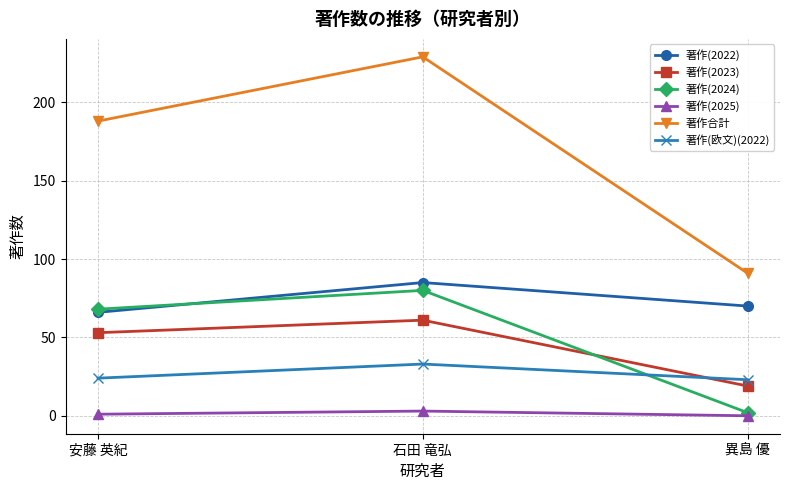

What are all the series names shown in the legend?

著作(2022), 著作(2023), 著作(2024), 著作(2025), 著作合計, 著作(欧文)(2022)